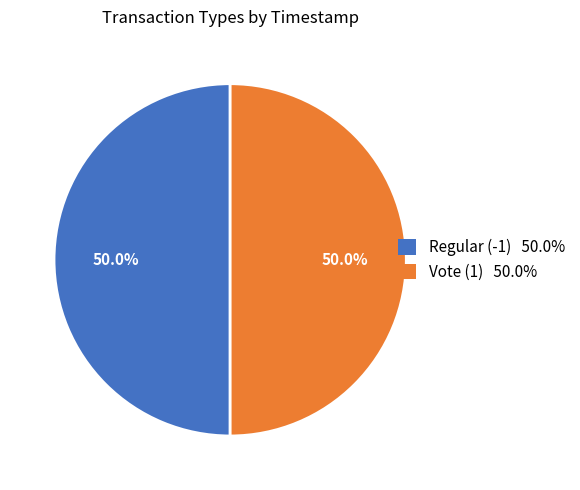

What percentage is NOT represented by Vote (1)?

50.0%